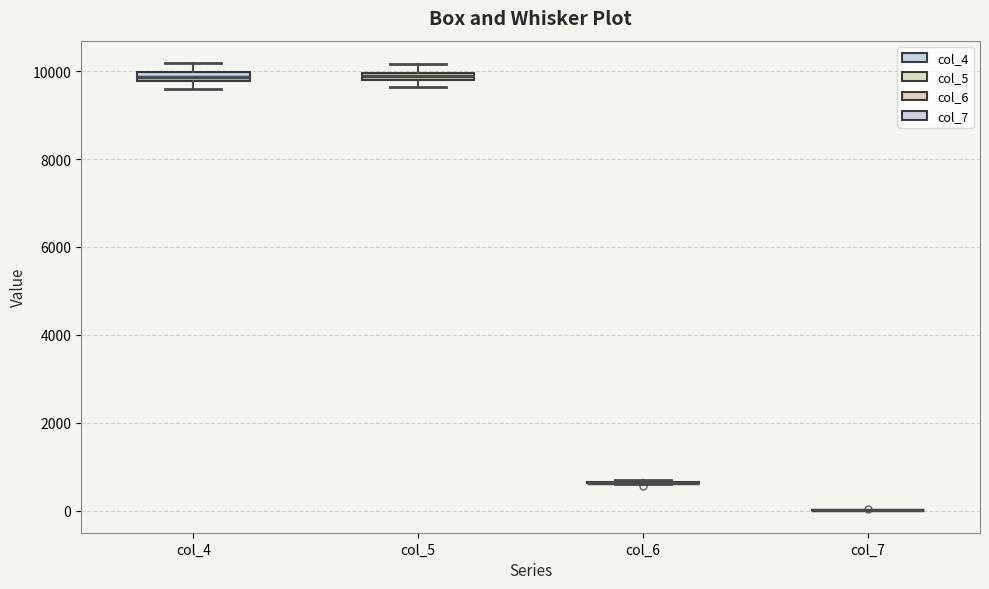

Where is the upper edge of the box for col_4 on the y-axis? The values are not printed on the chart, so give them approximately, as read against the axis.

10000